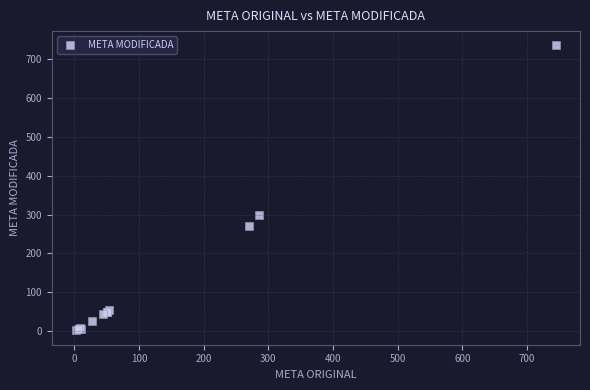

What Y value in the scatter plot is closest to 368?

298